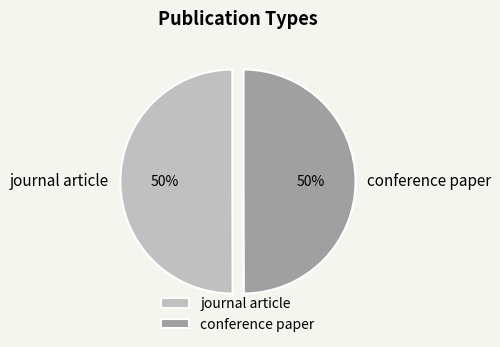

The conference paper slice represents 56% of the pie. True or false?

False